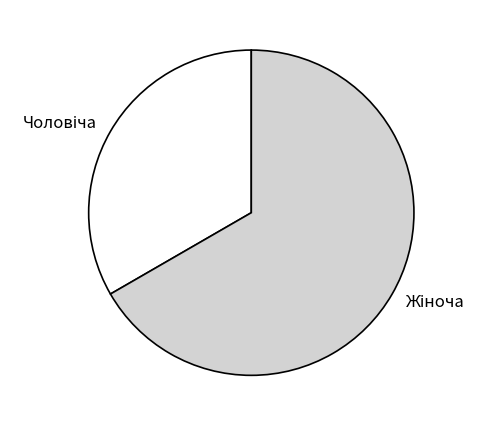

Is there any slice that represents more than half of the pie?

Yes